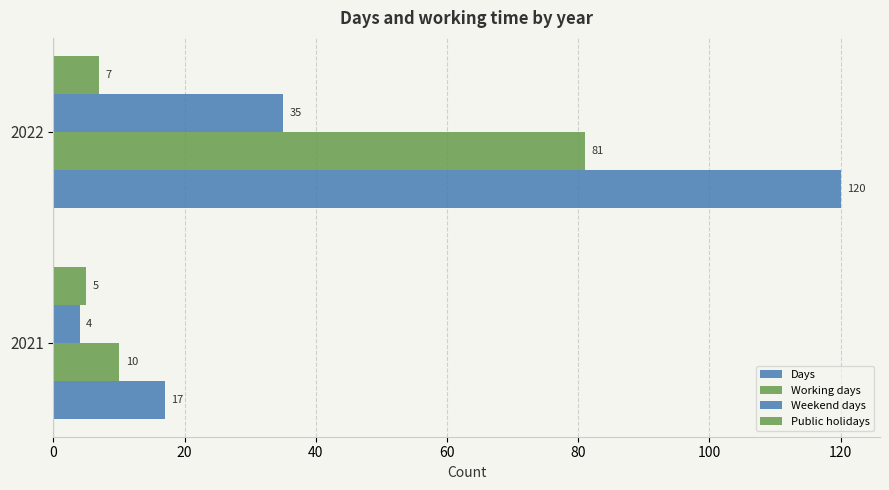

What is the average value of the Days series?

68